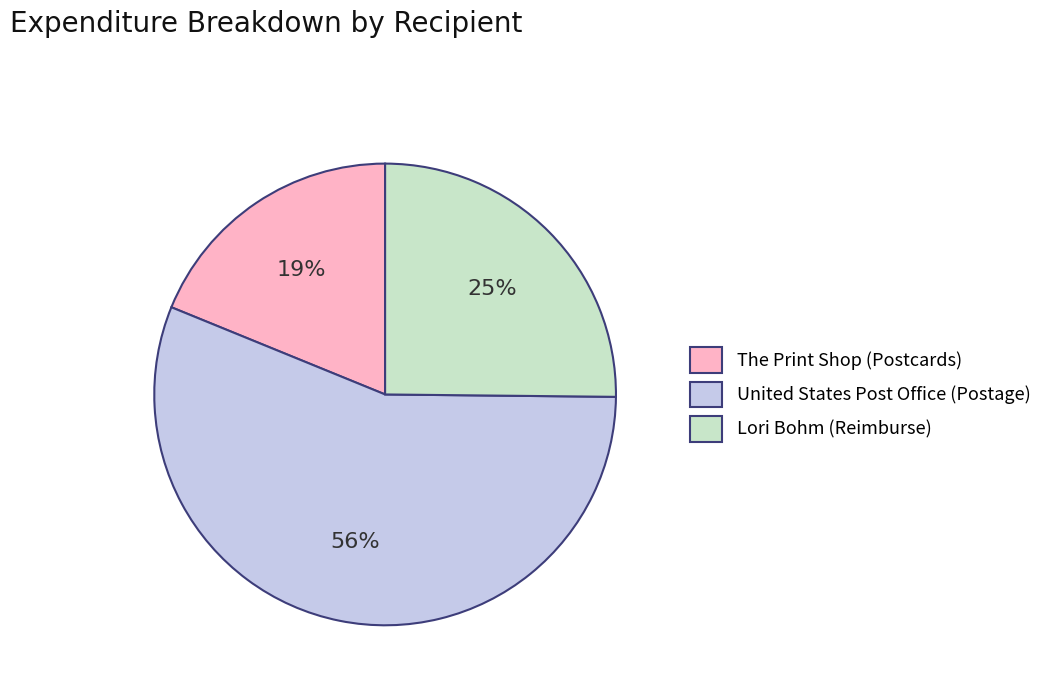

Does any single category account for the majority?

Yes